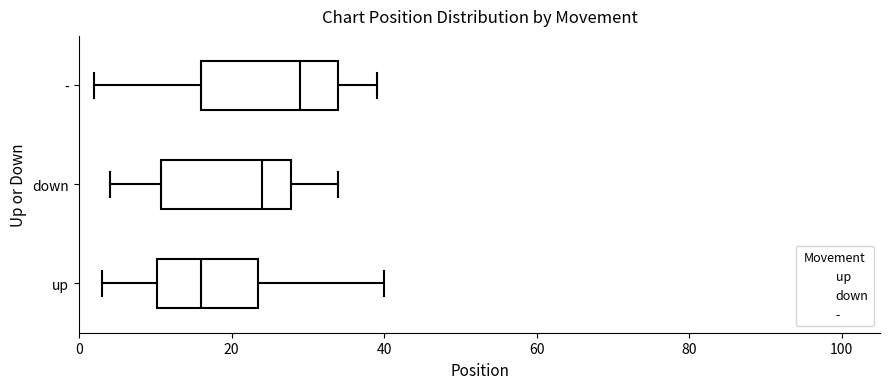

Which box's median line is the furthest to the left?

up